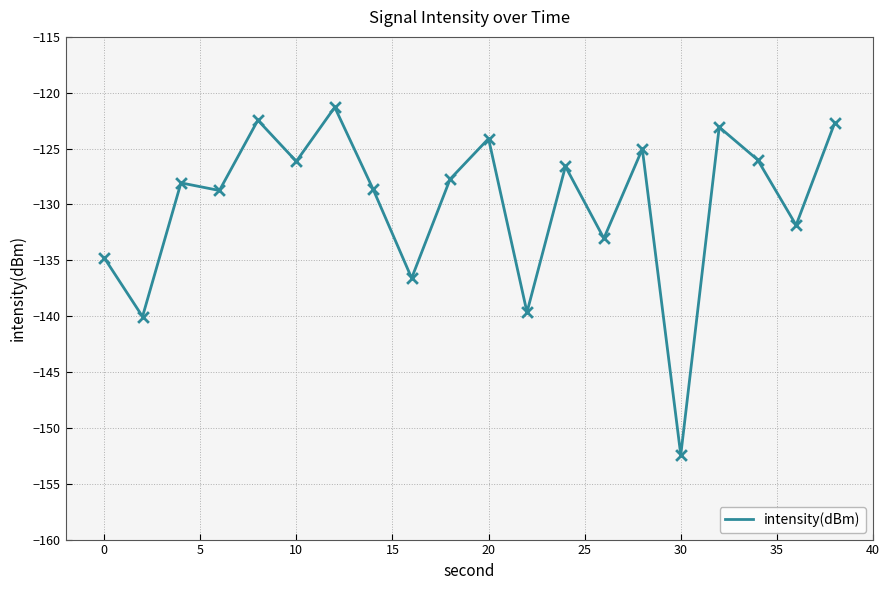

What is the difference between the maximum and minimum values?

31.1